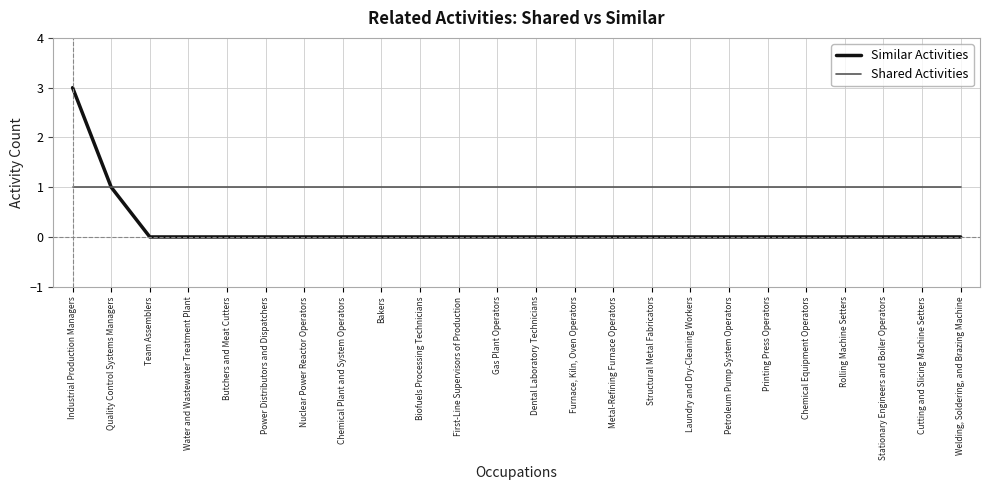

Which category has the highest value across all series?

Industrial Production Managers